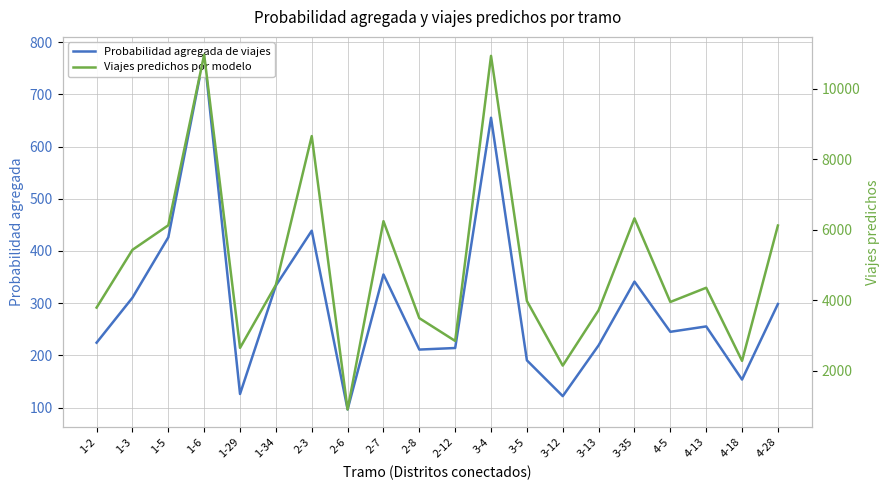

Where does the Viajes predichos por modelo series first go above 4353?

1-3